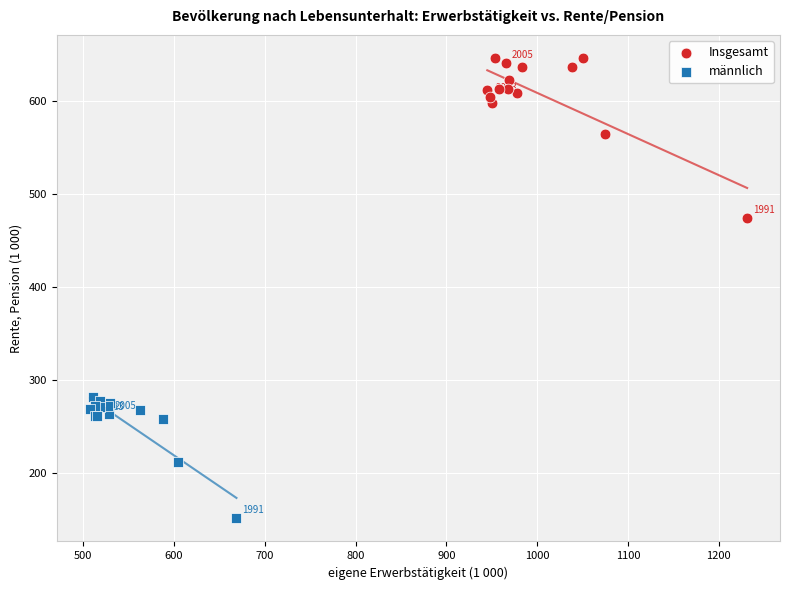

Which series reaches the minimum Y coordinate?

männlich